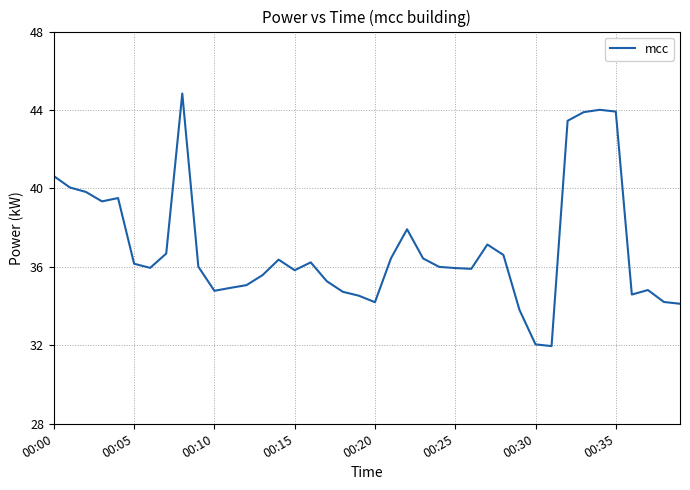

What is the difference between the maximum and minimum values?

12.9